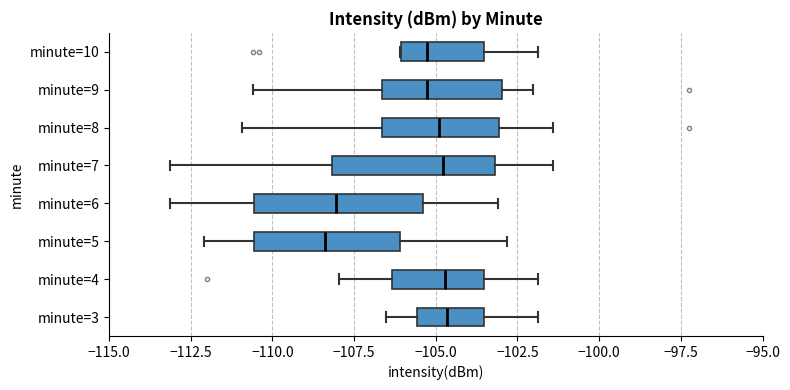

Where is the right edge of the box for minute=6 on the x-axis? The values are not printed on the chart, so give them approximately, as read against the axis.

-105.5